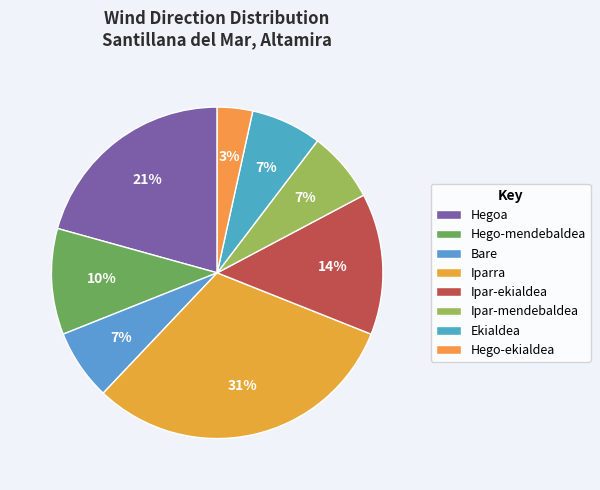

Is there a majority slice in this chart?

No